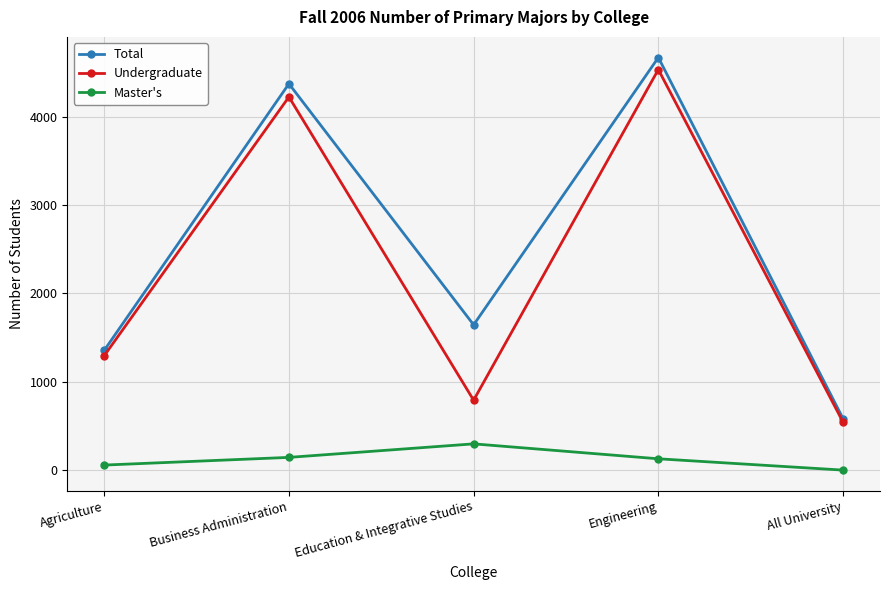

Does the chart display data point markers on the line(s)?

Yes